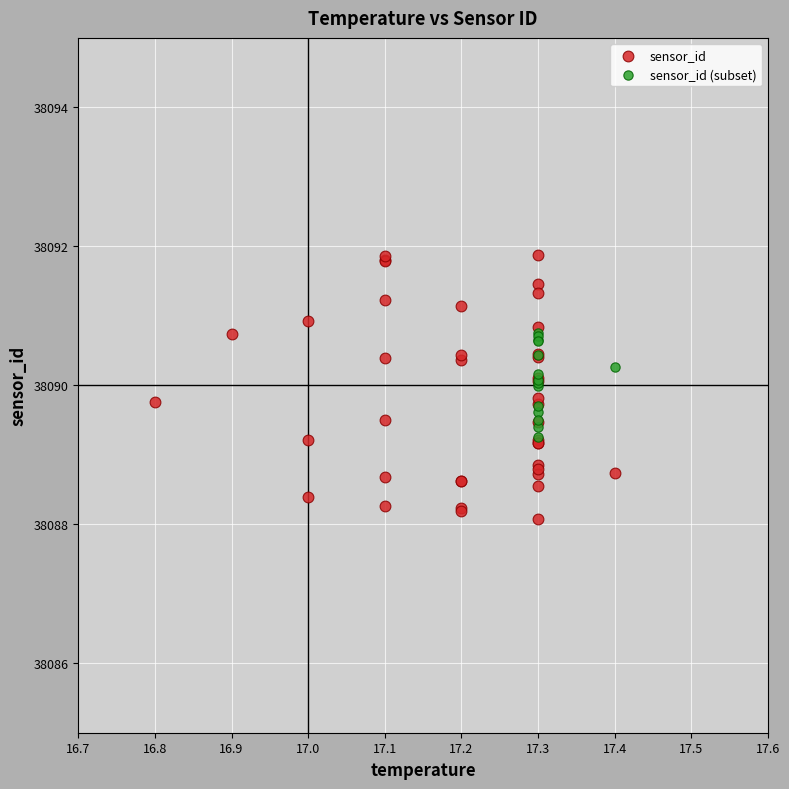

Which series reaches the minimum Y coordinate?

sensor_id